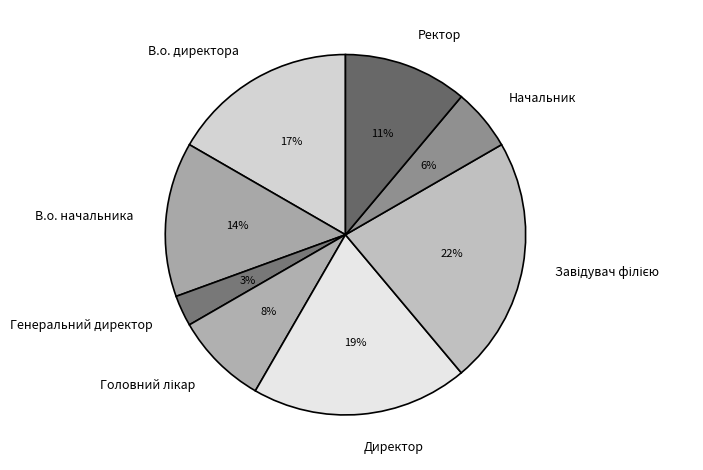

Count the number of slices in the pie.

8